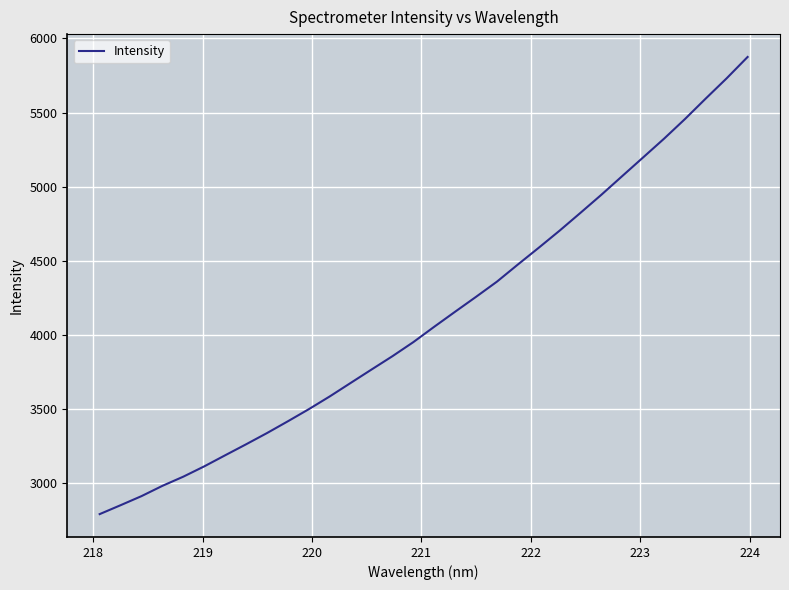

What is the difference between the maximum and minimum values?

3086.6